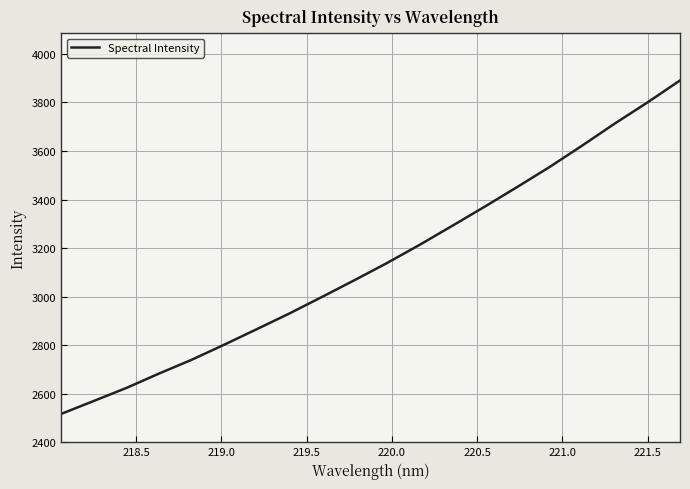

What is the difference between the maximum and minimum values?

1374.0